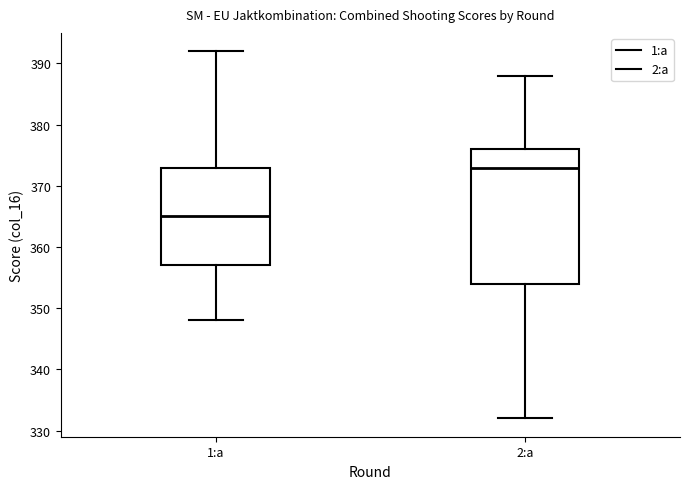

Where is the lower edge of the box for 2:a on the y-axis? The values are not printed on the chart, so give them approximately, as read against the axis.

354